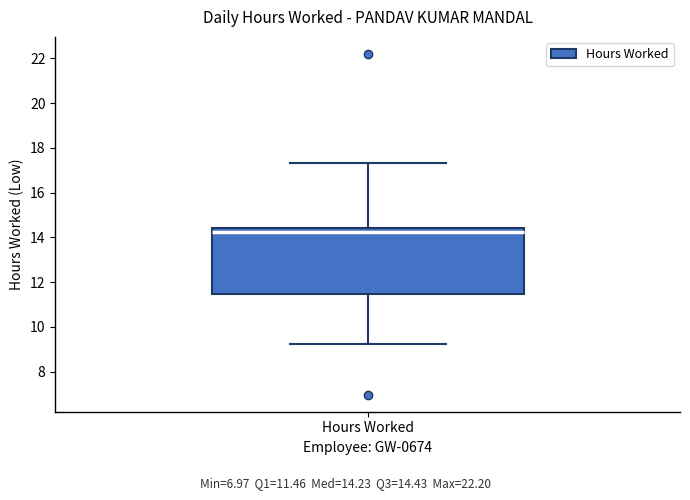

Transcribe this box plot: give where the median line is, the range the box spans, and where the two whiskers end, as read against the y-axis. The values are not printed on the chart, so give them approximately, as read against the axis.

median 14.2, box 11.4 to 14.4, whiskers 9.2 to 17.4